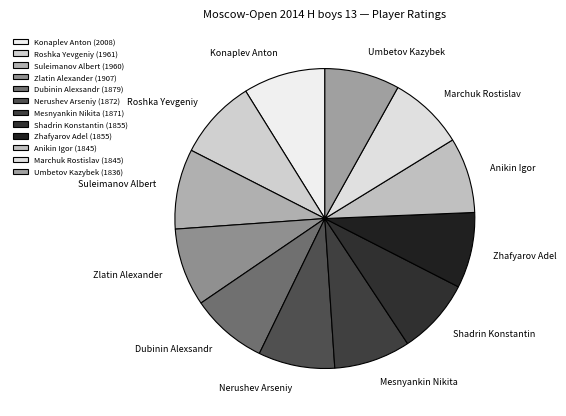

Do Shadrin Konstantin and Anikin Igor together represent more than half of the pie?

No